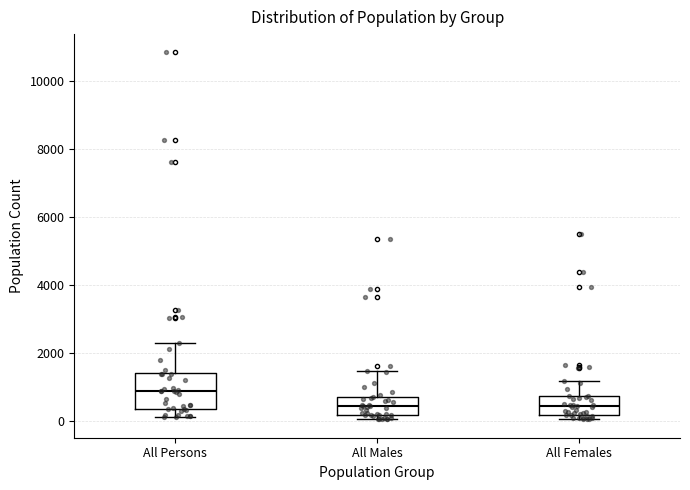

Where is the lower edge of the box for All Males on the y-axis? The values are not printed on the chart, so give them approximately, as read against the axis.

200